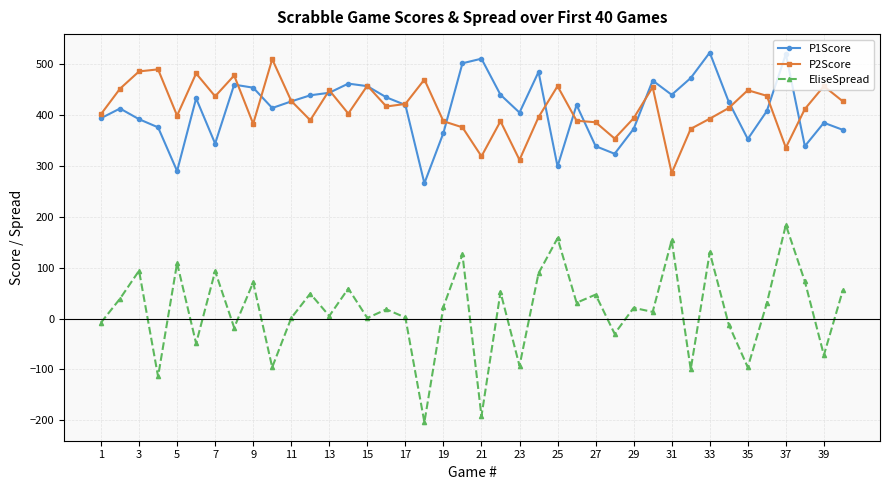

True or false: P2Score has more than 0 points higher than both neighbors.

True